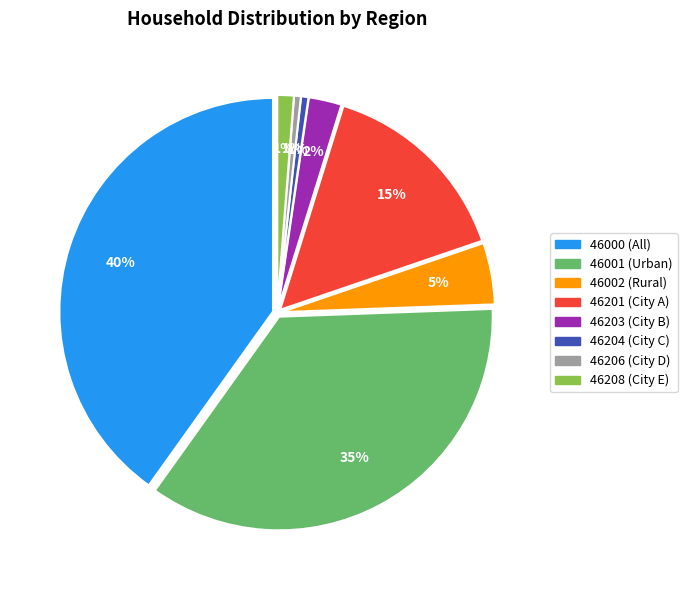

What is the change in value from 46201 to 46203?

-225358